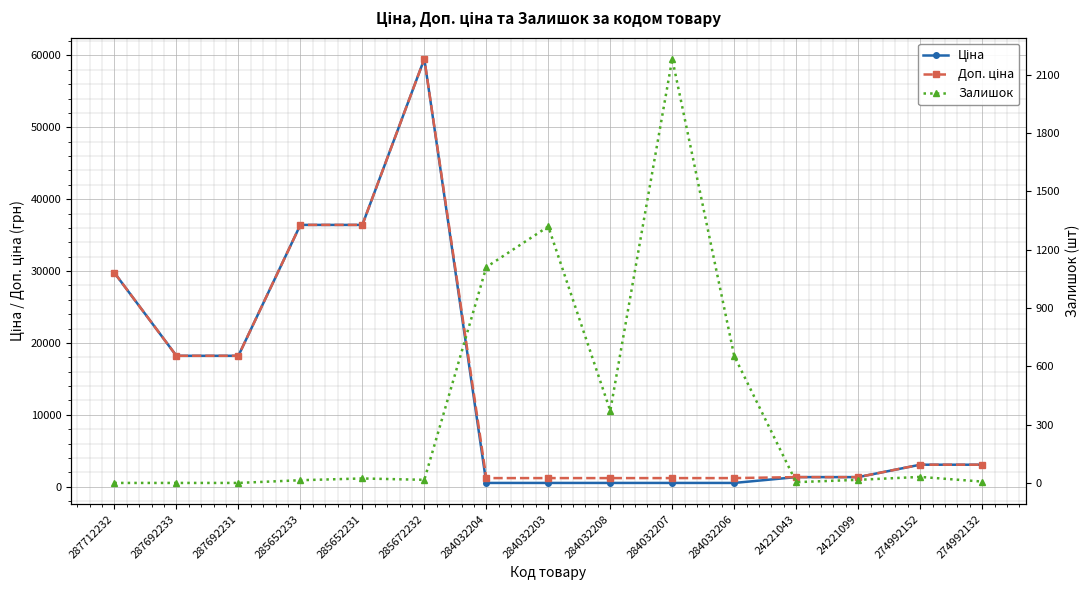

What is the sum of all Ціна values?

209952.3